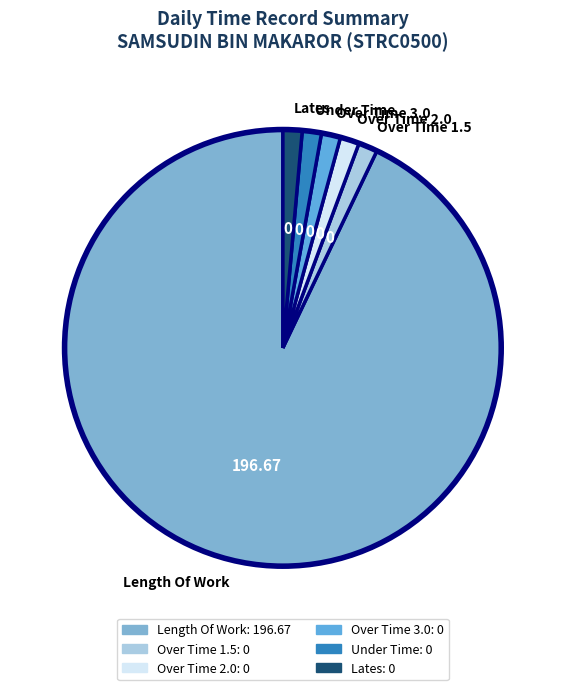

Which category has the biggest portion of the pie?

Length Of Work